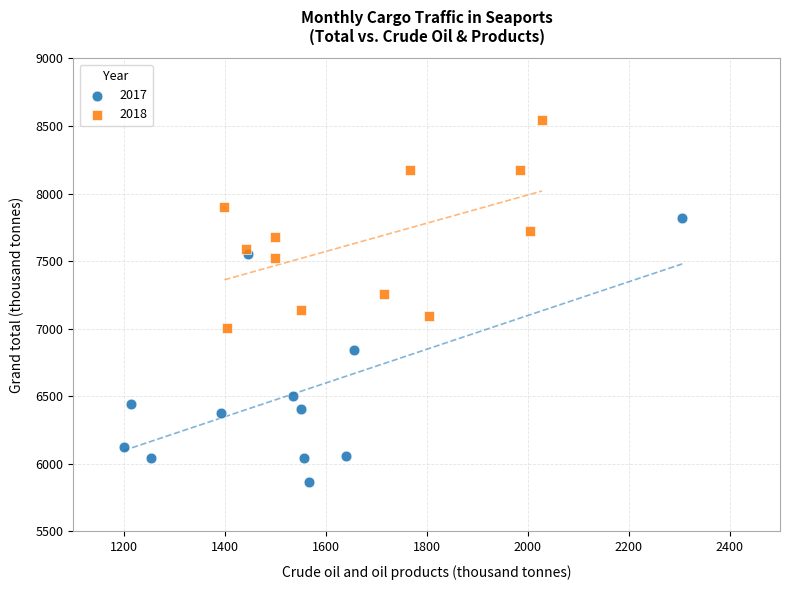

Which series contains the highest Y value?

2018